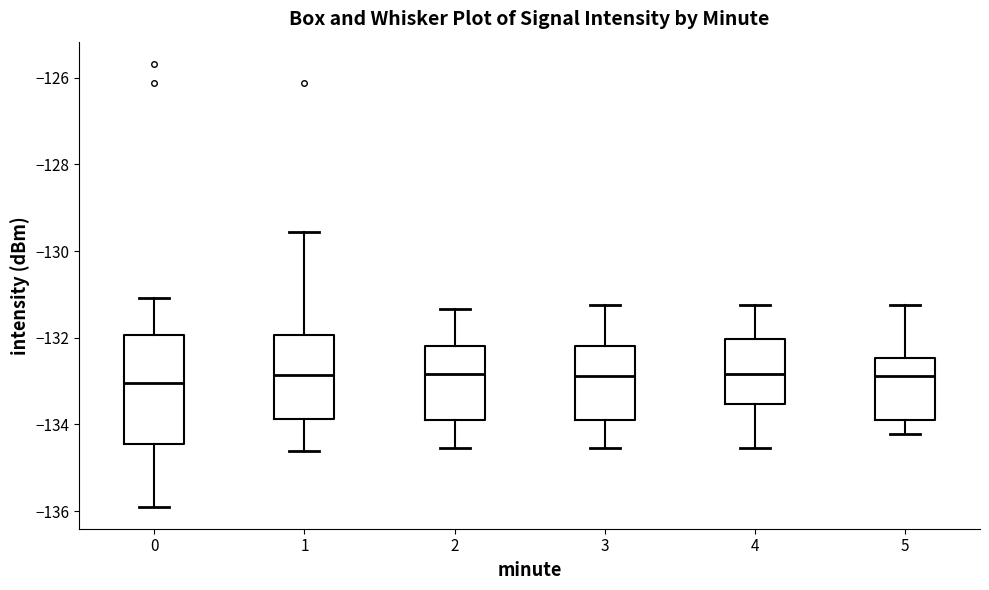

Comparing the boxes themselves (not the whiskers), which one is the tallest?

0